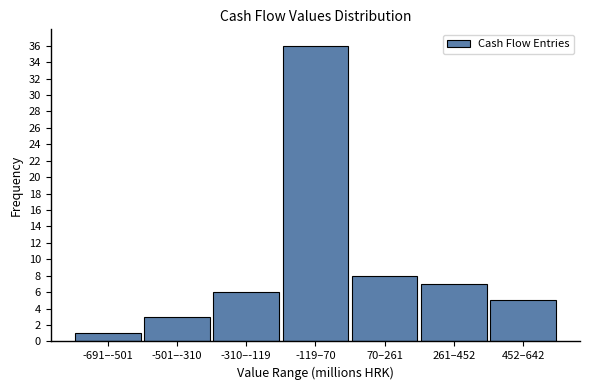

Reading left to right, list all the values displayed in this chart.

-691–-501=1	-501–-310=3	-310–-119=6	-119–70=36	70–261=8	261–452=7	452–642=5